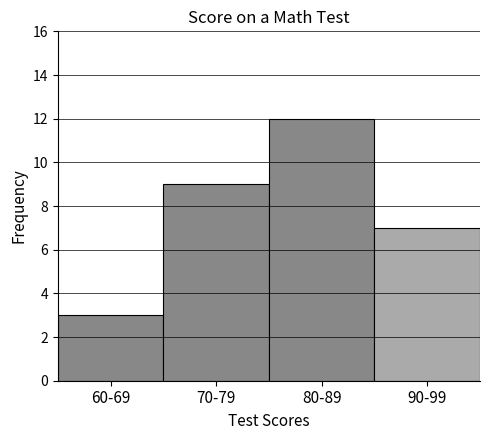

Reading right to left, list all the values displayed in this chart.

90-99=7	80-89=12	70-79=9	60-69=3